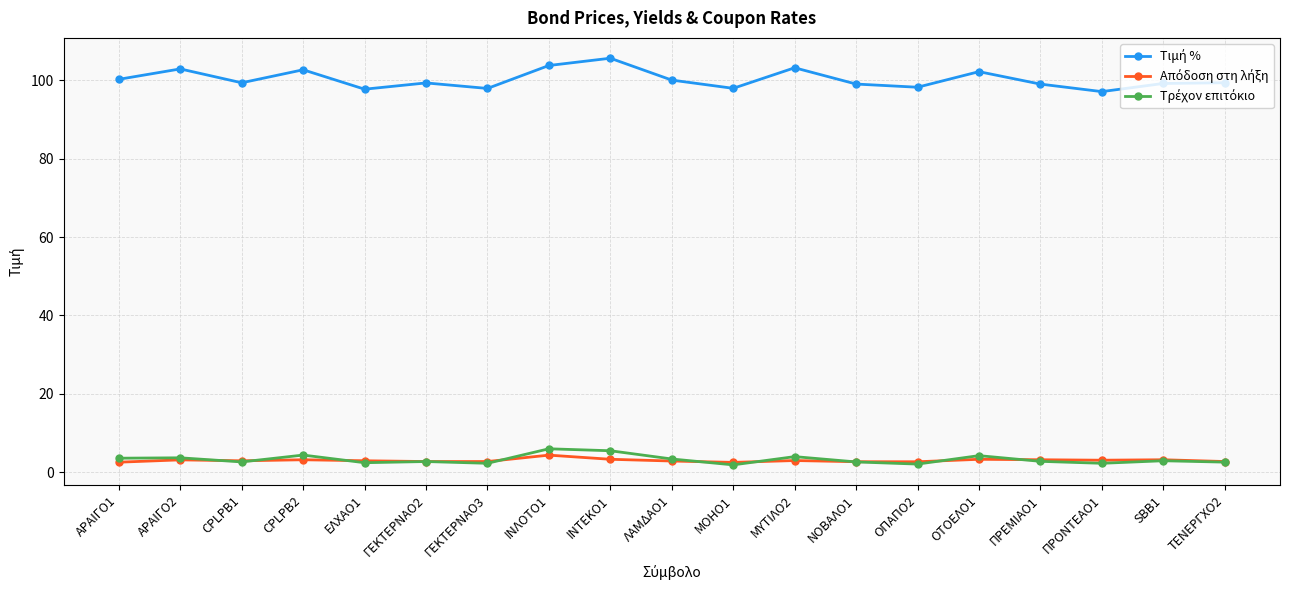

What is the difference between the highest and lowest values at ΠΡΕΜΙΑΟ1?

96.2